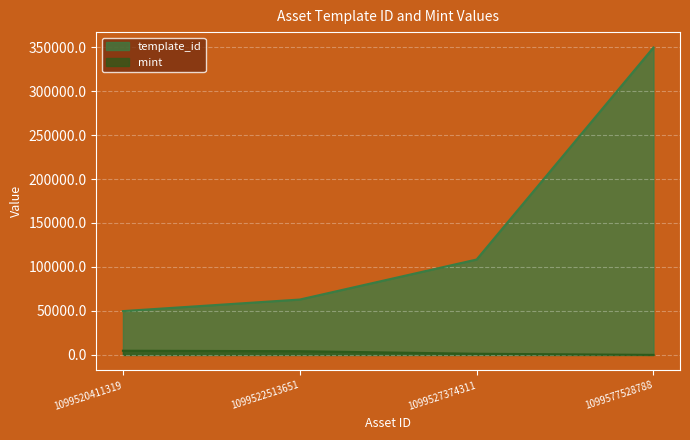

Reading right to left, transcribe all the data shown in this chart.

template_id: 349523	108484	62974	49849
mint: 54	1354	4251	4779